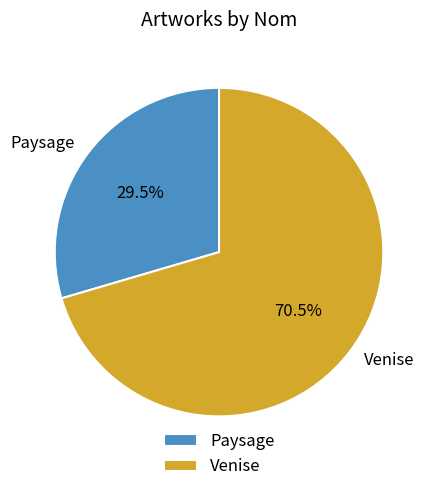

What is the ratio of the value at Venise to the value at Paysage?

2.4